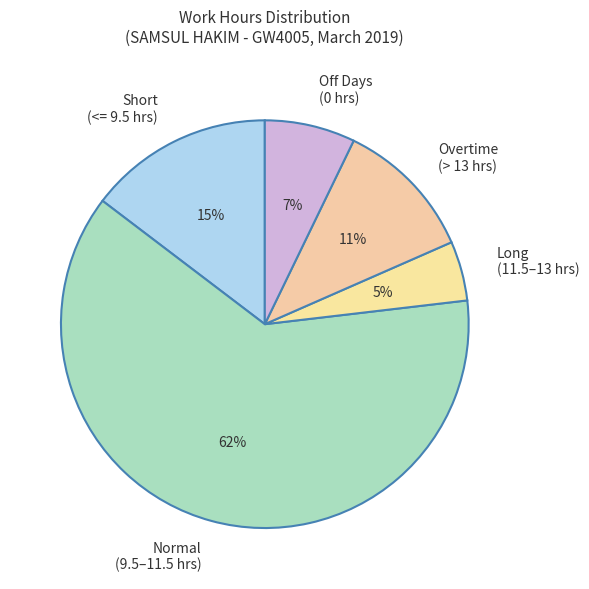

Between Off Days (0 hrs) and Long (11.5–13 hrs), which is larger?

Off Days (0 hrs)